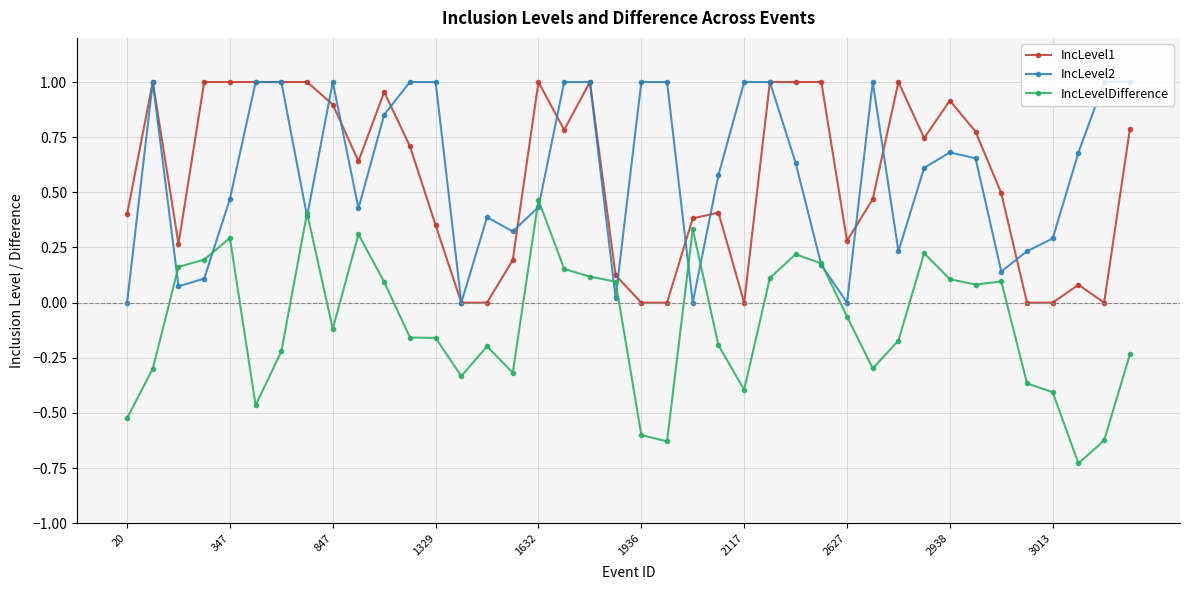

Which series has the widest spread of values?

IncLevelDifference